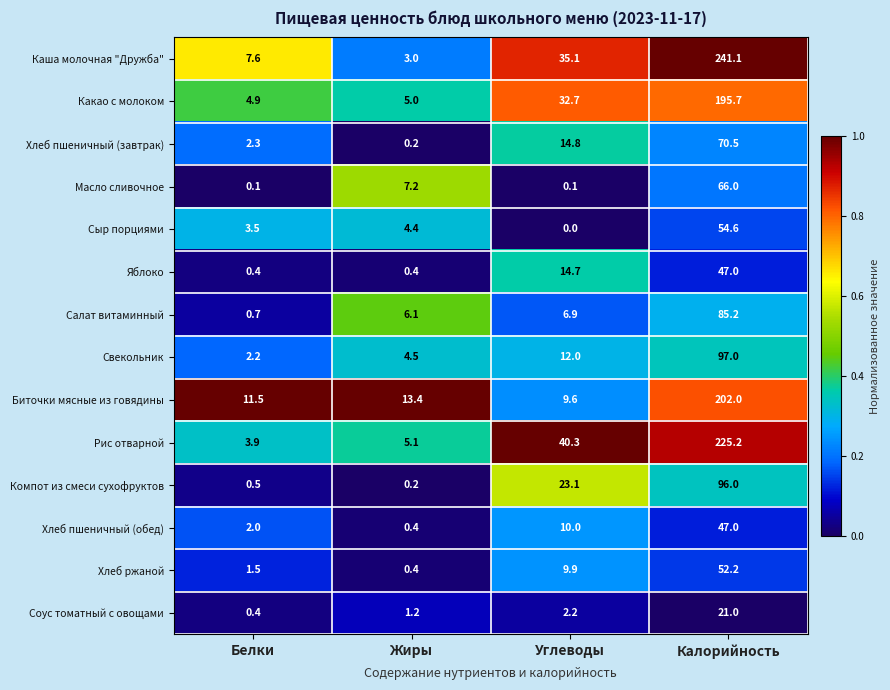

True or false: Каша молочная "Дружба" has a value of 10.8 at Белки.

False